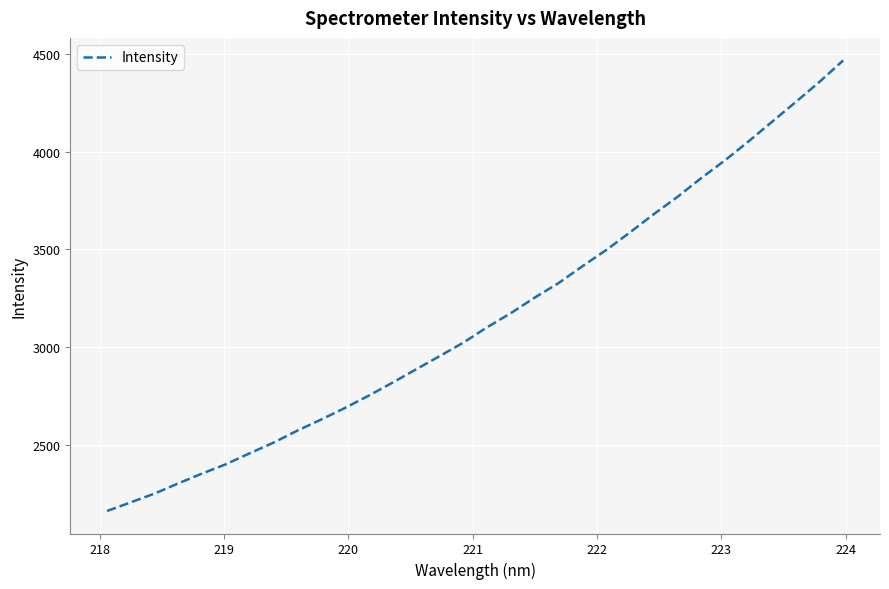

What is the smallest value displayed?

2160.0